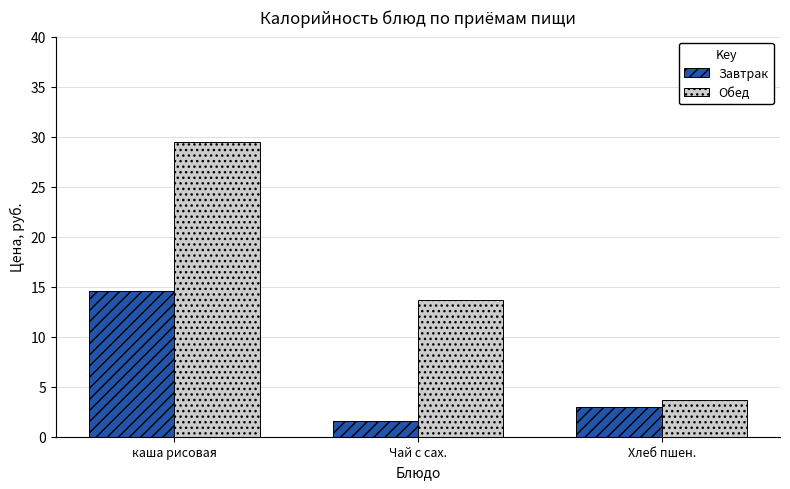

What is the approximate value of Завтрак at Хлеб пшен.?

3.0